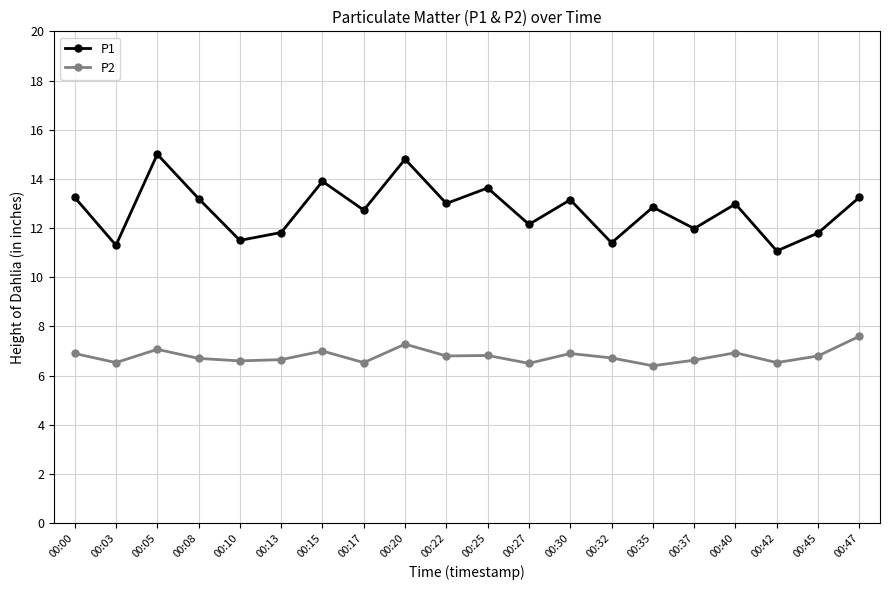

How many data points does each series have?

20